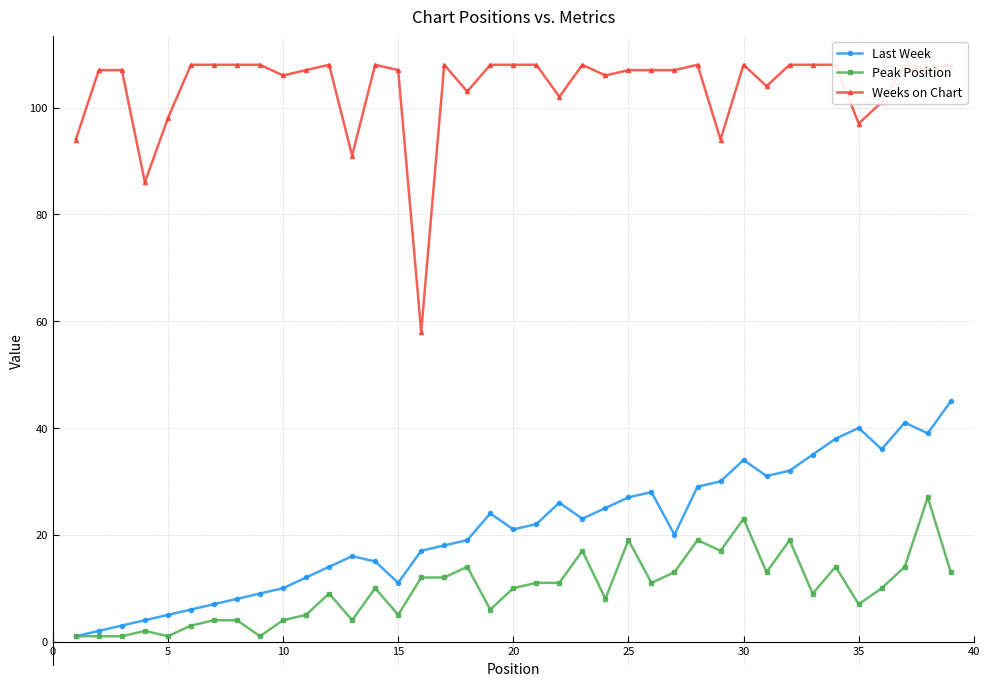

What is the maximum value for Peak Position?

27